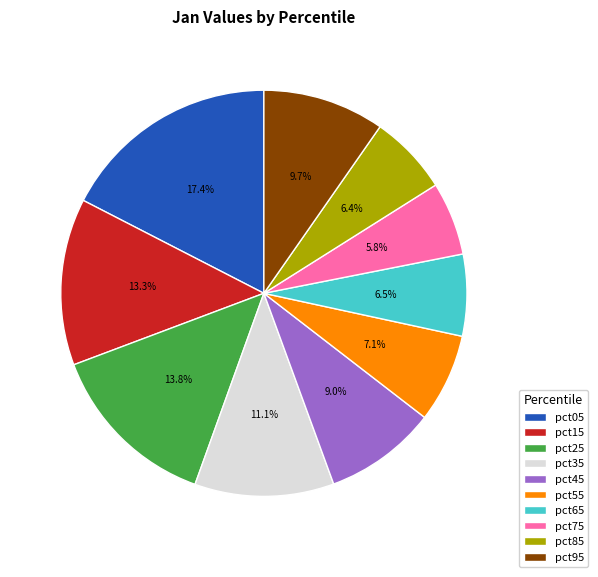

What percentage is the pct05 slice, to the nearest percent?

17%